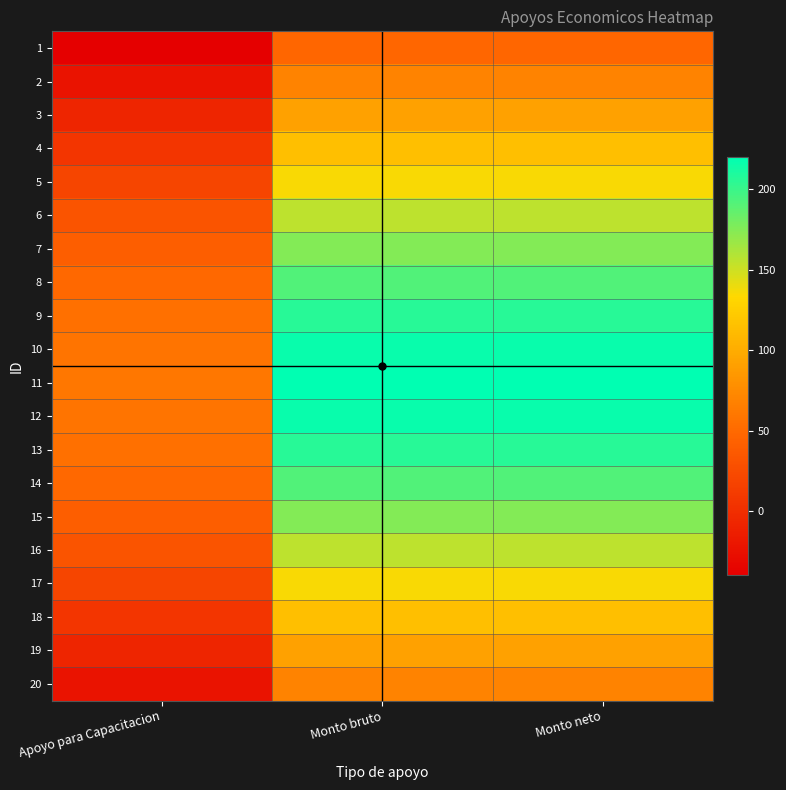

Which category has the lowest value across all series?

Apoyo para Capacitacion